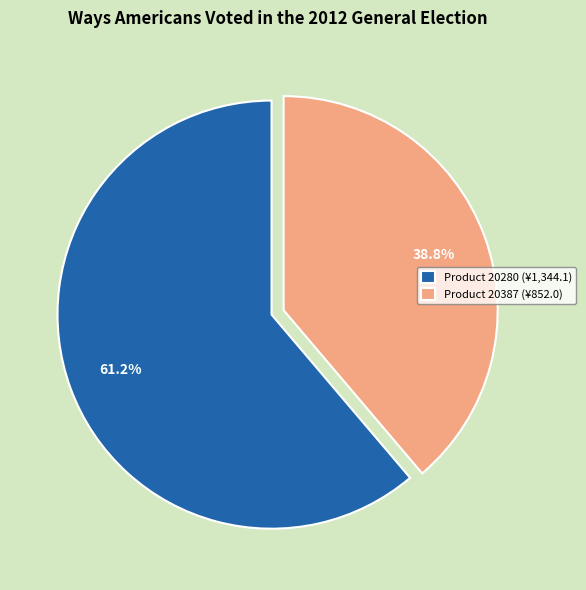

What is the ratio of the value at Product 20280 (¥1,344.1) to the value at Product 20387 (¥852.0)?

1.6